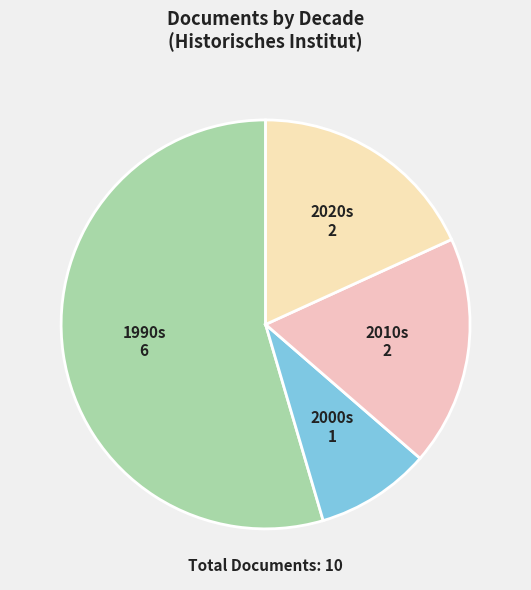

Count the number of slices in the pie.

4